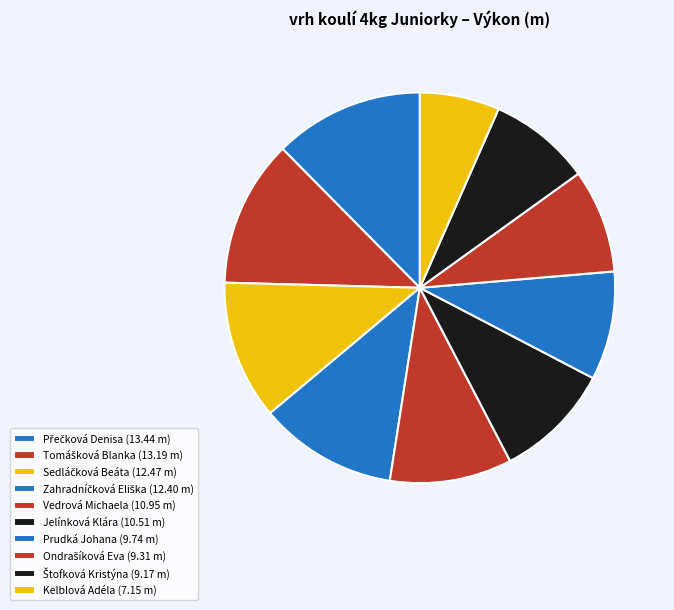

Count the number of slices in the pie.

10